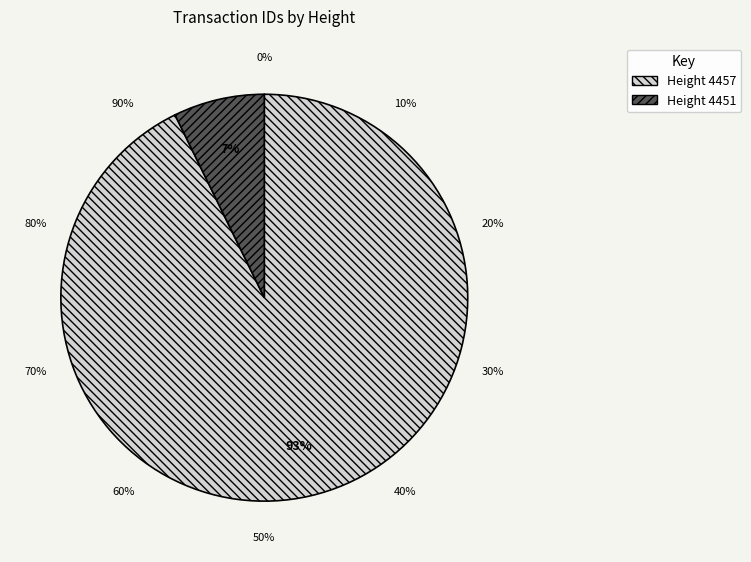

How many slices are in this pie chart?

2